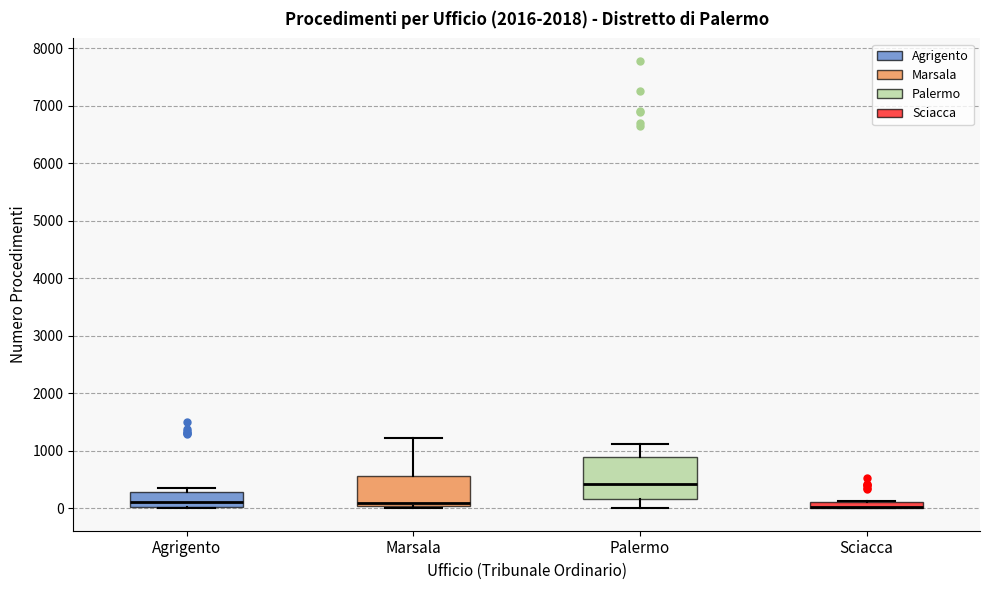

Where does the upper whisker of the box for Marsala end on the y-axis? The values are not printed on the chart, so give them approximately, as read against the axis.

1200